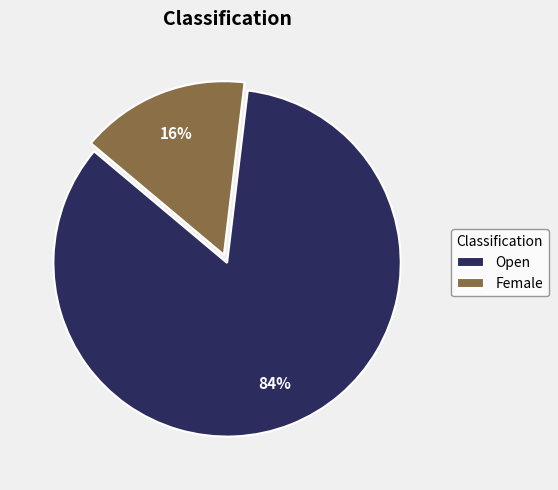

Between Open and Female, which is larger?

Open